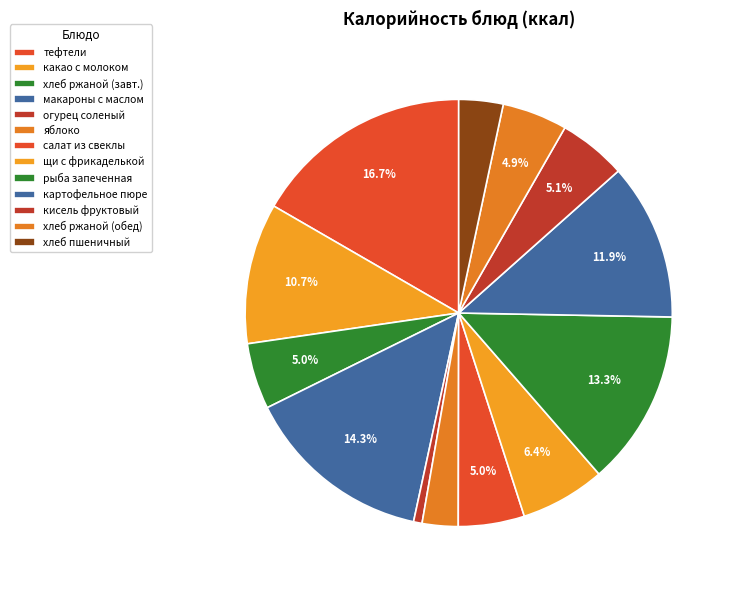

How many slices are in this pie chart?

13